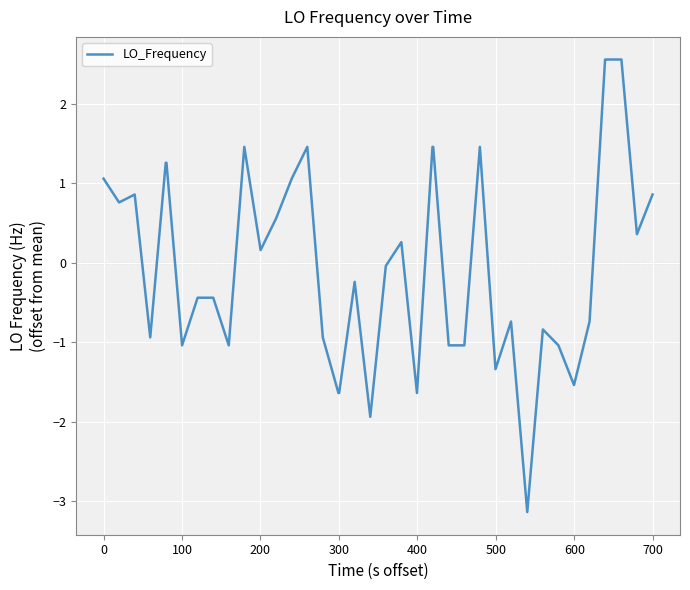

What is the difference between the maximum and minimum values?

5.7